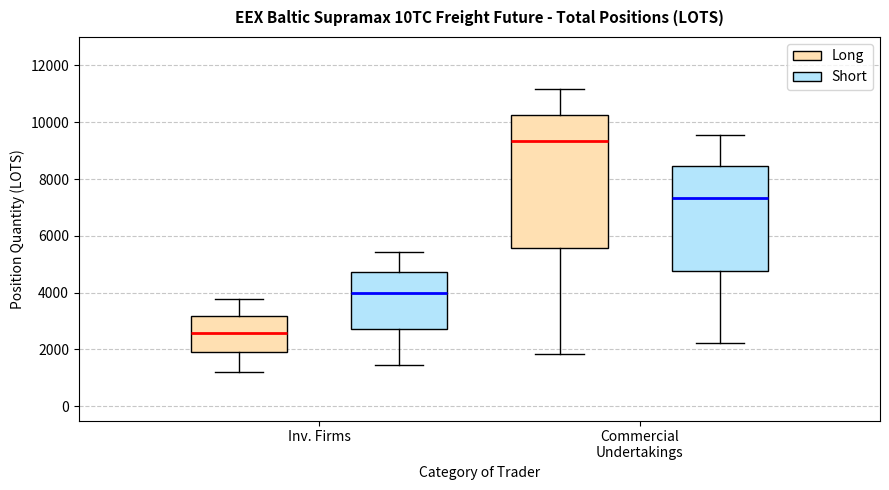

Where is the upper edge of the box for Commercial Undertakings (Short) on the y-axis? The values are not printed on the chart, so give them approximately, as read against the axis.

8400